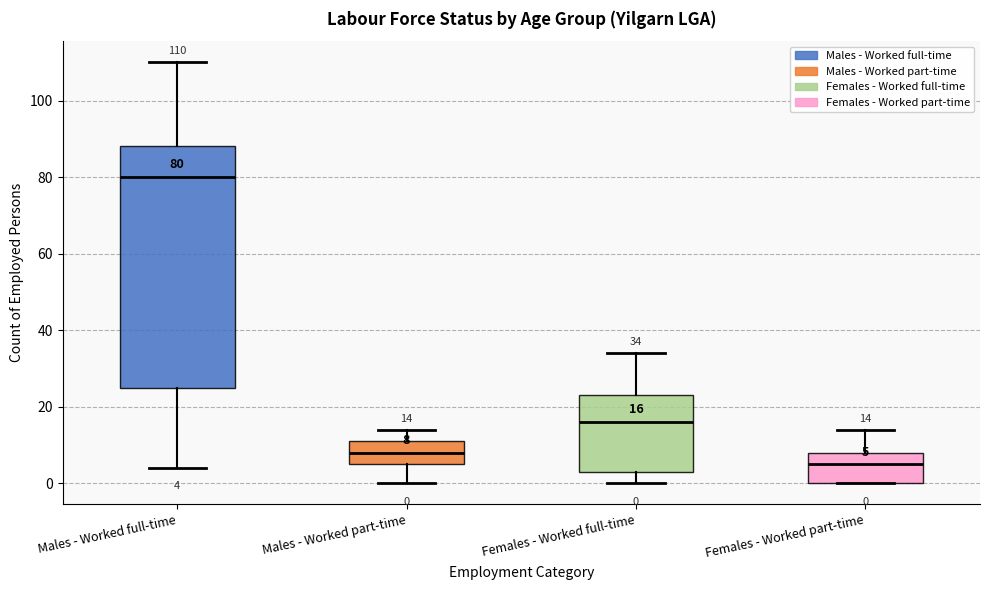

Comparing the boxes themselves (not the whiskers), which one is the tallest?

Males - Worked full-time